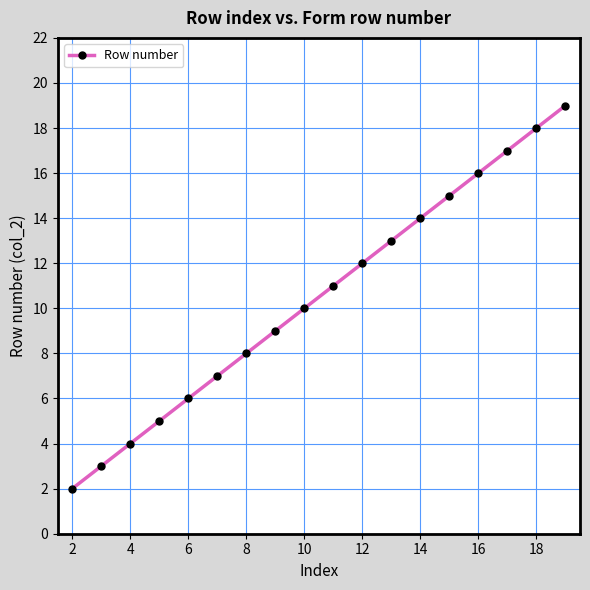

True or false: there are more than 2 points higher than both neighbors.

False